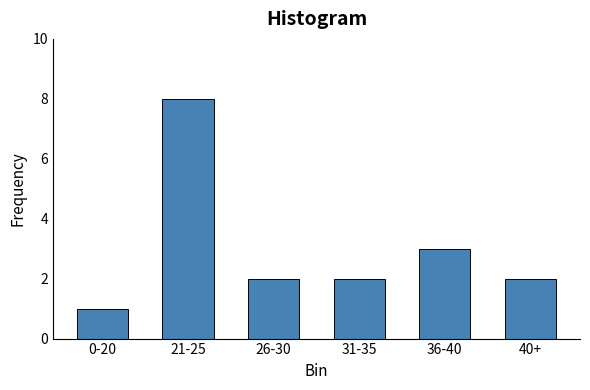

Reading right to left, extract all data points from this chart.

40+=2	36-40=3	31-35=2	26-30=2	21-25=8	0-20=1